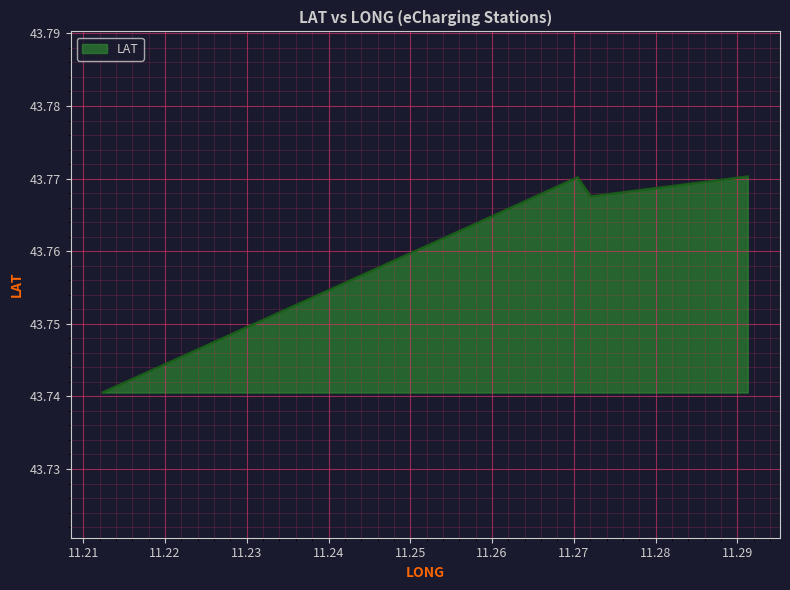

How many interior local peaks (higher than both neighbors) does the data have?

1